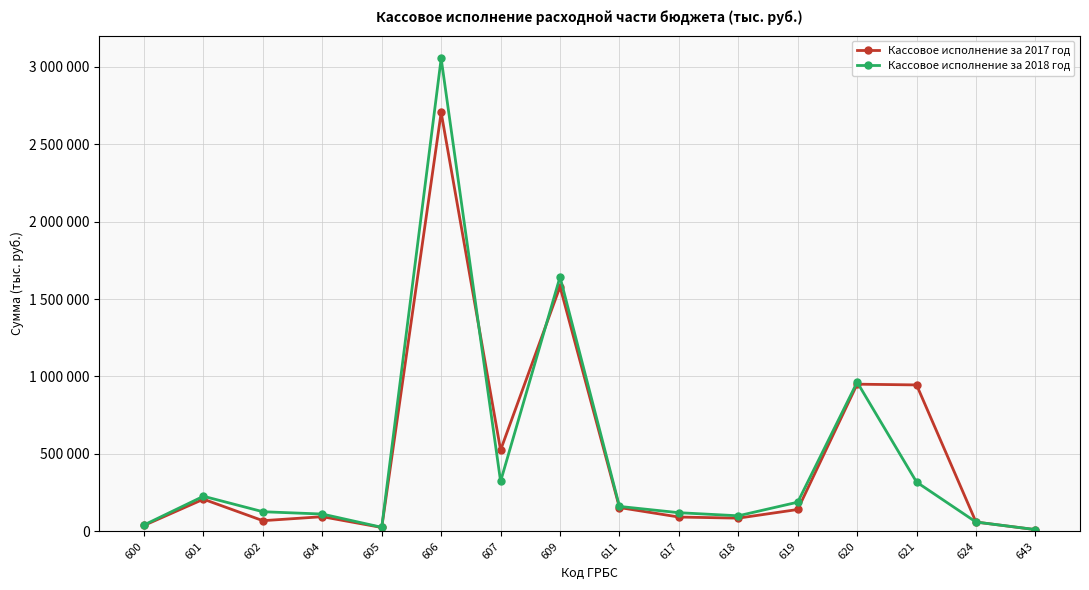

Is this an area chart (filled region under the line)?

No